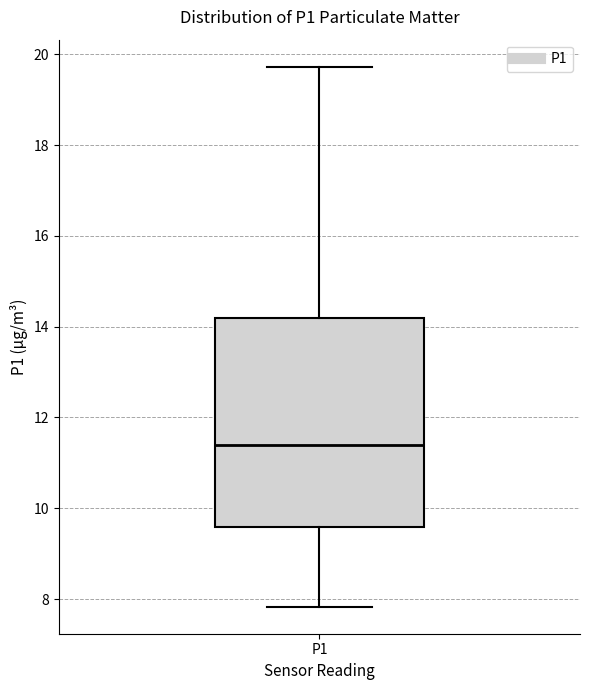

Transcribe this box plot: give where the median line is, the range the box spans, and where the two whiskers end, as read against the y-axis. The values are not printed on the chart, so give them approximately, as read against the axis.

median 11.4, box 9.6 to 14.2, whiskers 7.8 to 19.8